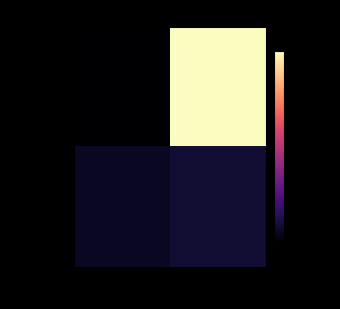

What is the minimum value shown in the chart?

-1.0